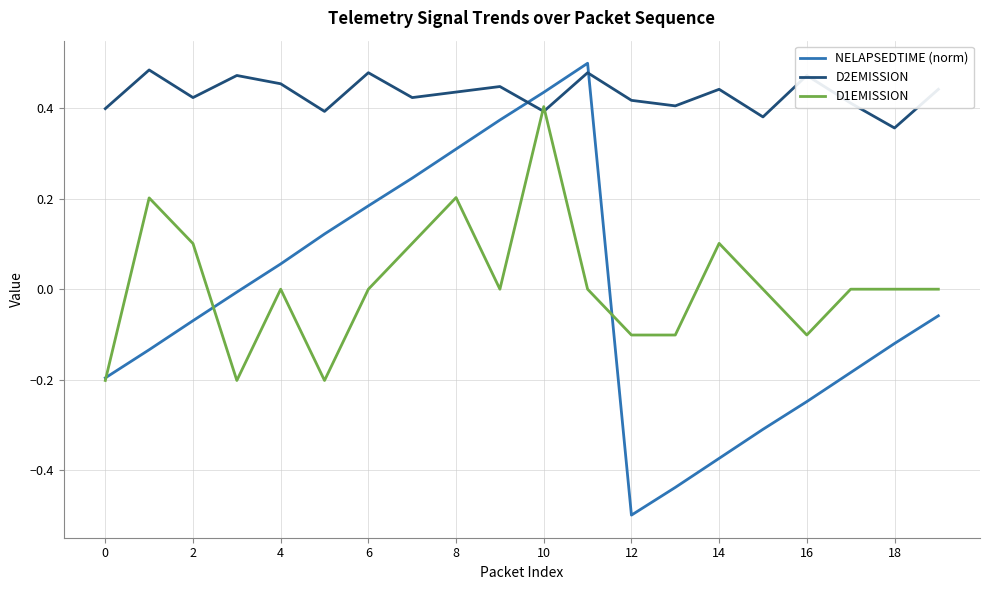

Which series has the largest total across all categories?

D2EMISSION